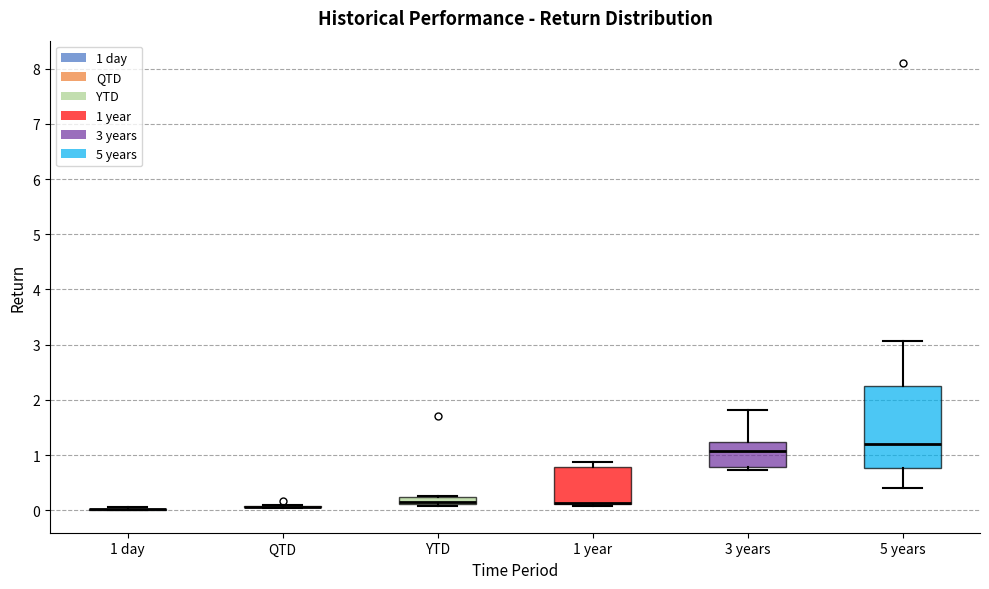

Which box is the tallest, from its lower edge to its upper edge?

5 years